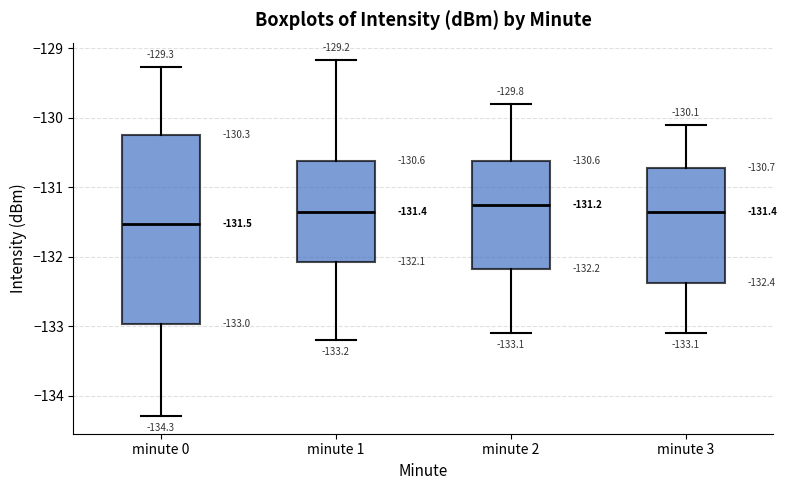

Which box has the lowest median line?

minute 0